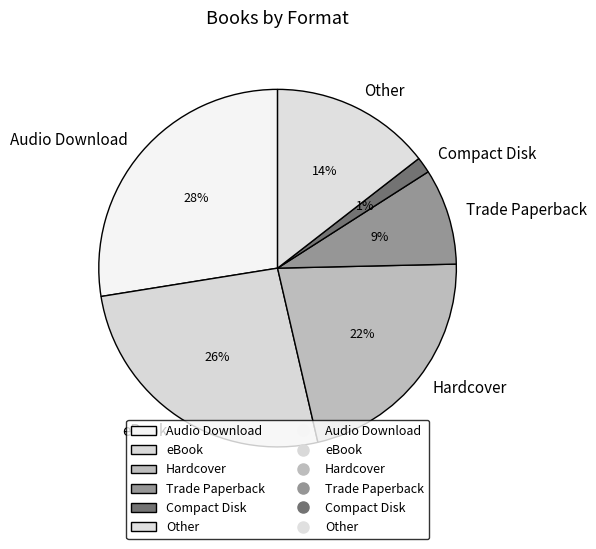

Count the number of slices in the pie.

6